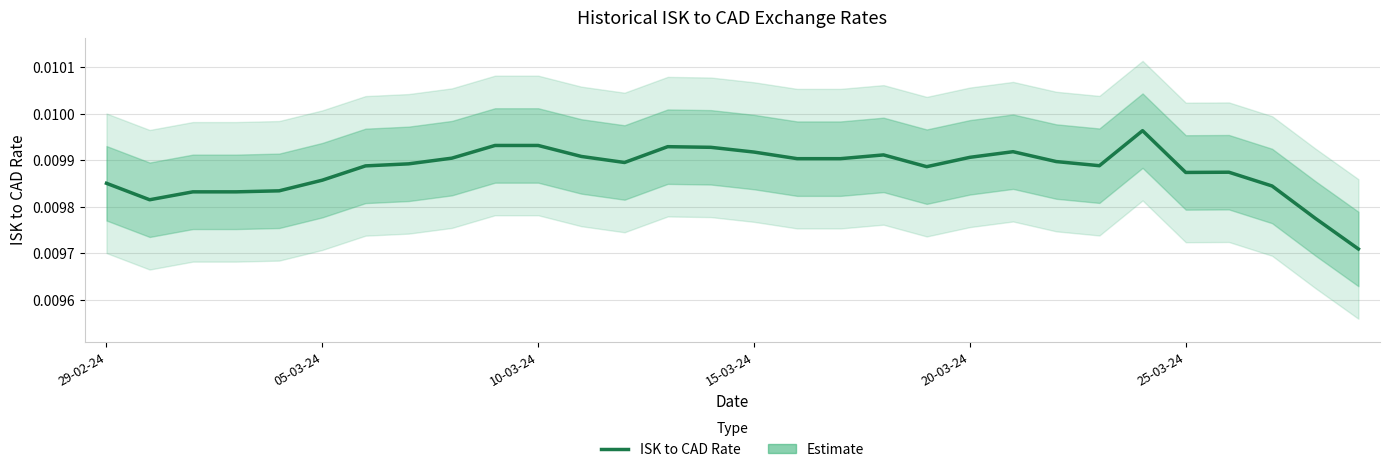

True or false: the data shows 0.0 at 20-03-24.

True